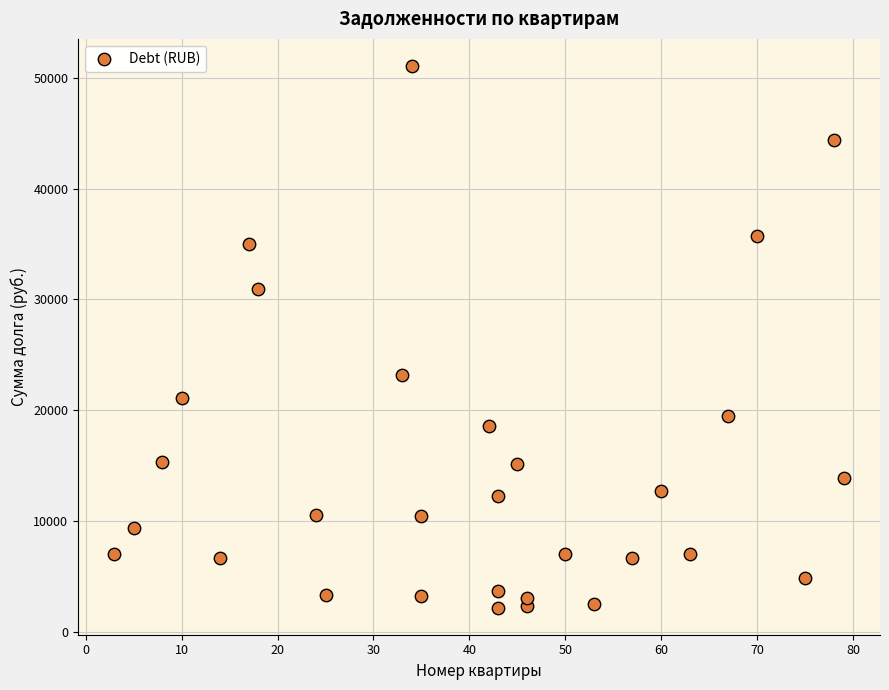

What Y value in the scatter plot is closest to 26612?

23130.2